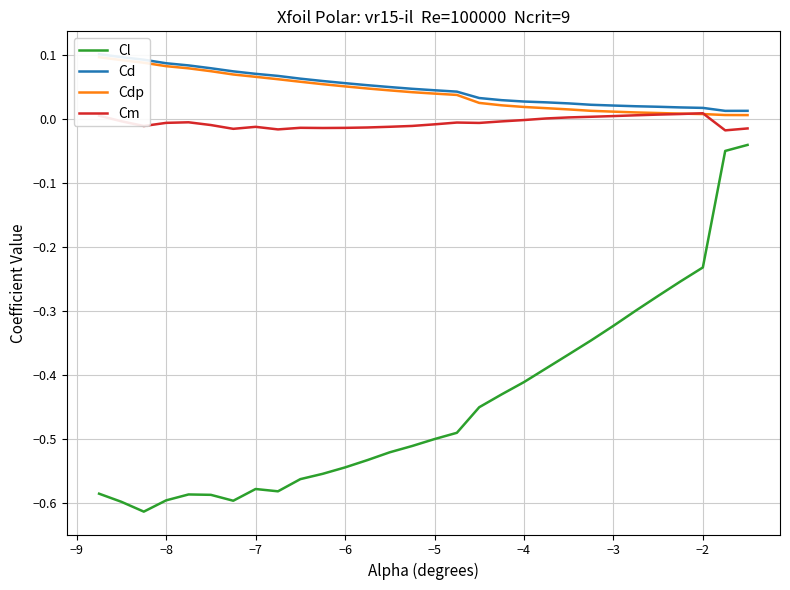

Is it true that Cl equals -0.7 at −4?

False